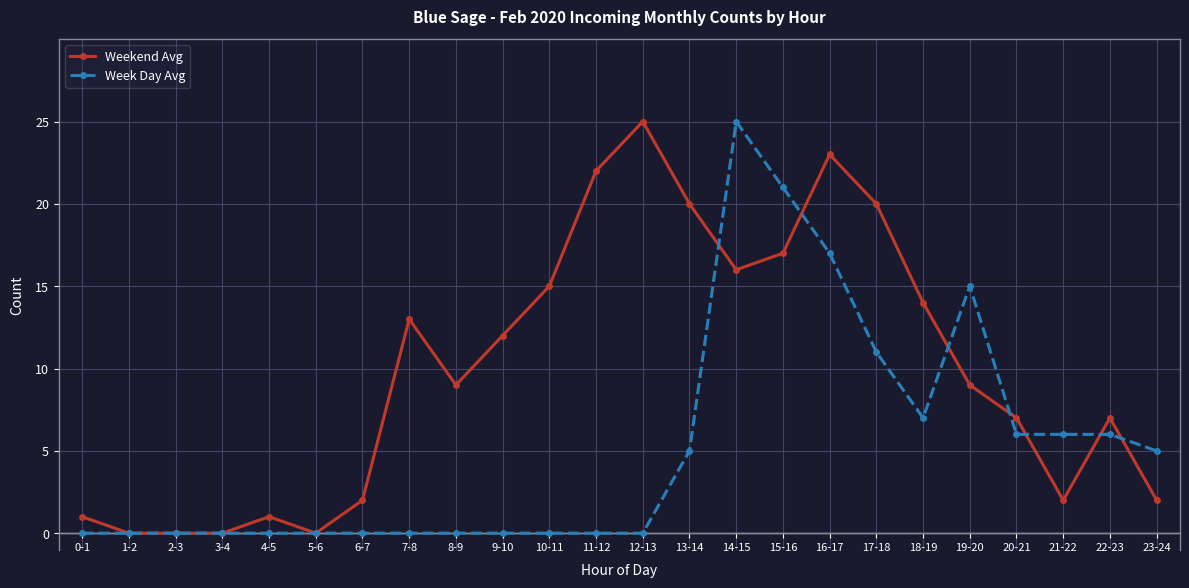

What is the spread (max minus min) of values at 18-19?

7